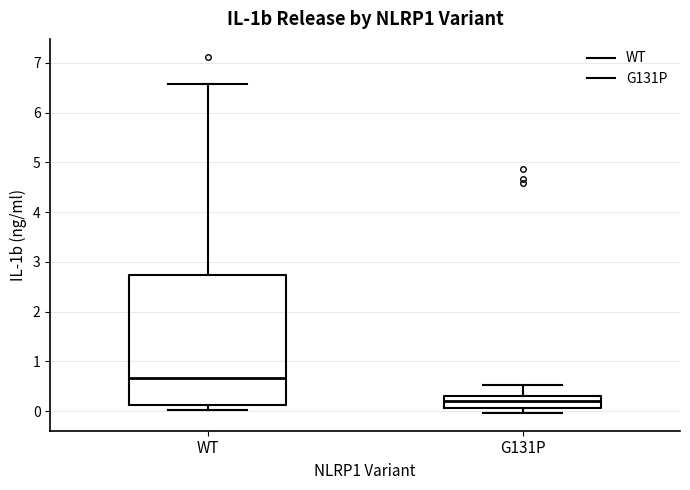

Which box is the tallest, from its lower edge to its upper edge?

WT